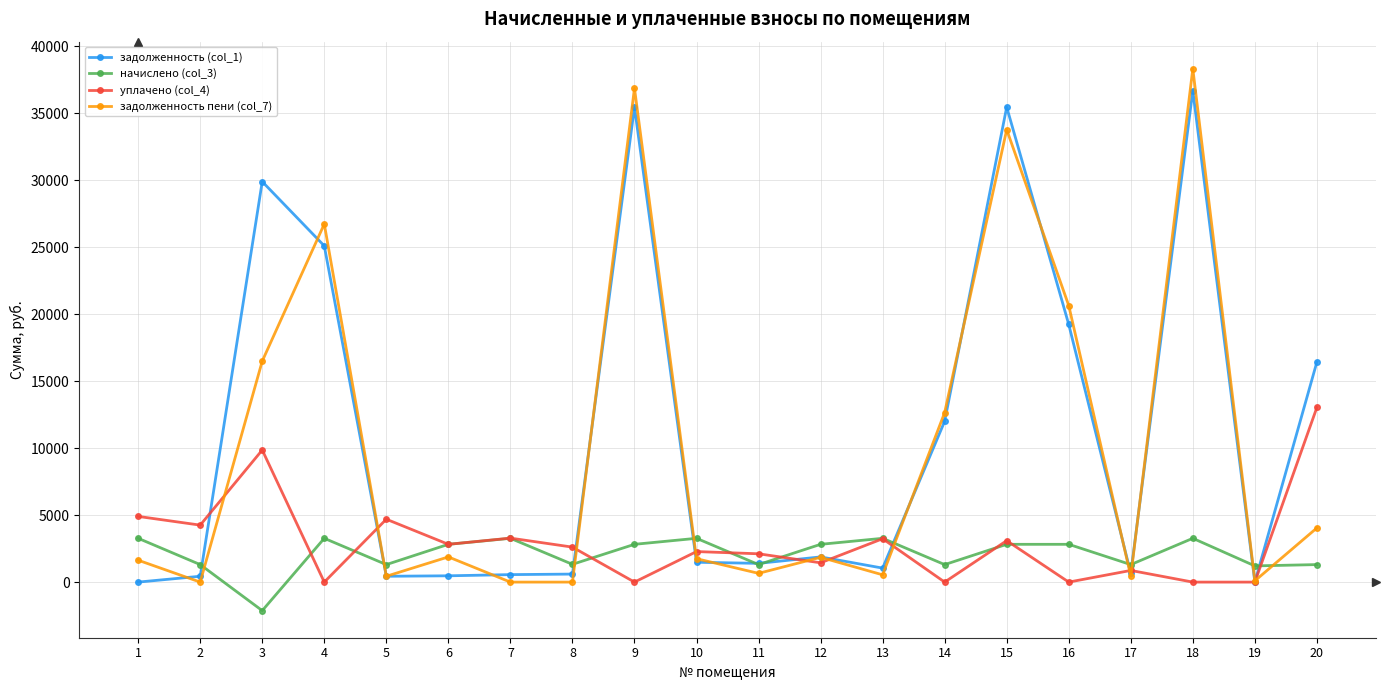

Which series changed the most between 10 and 11?

начислено (col_3)